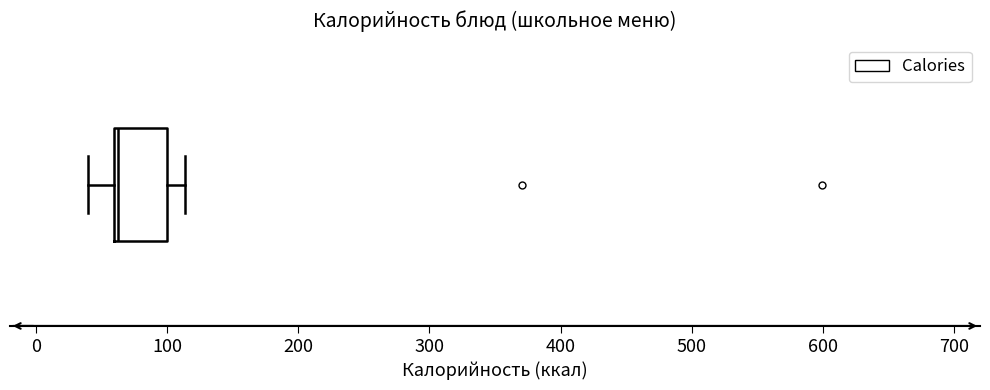

Read this box plot against the x-axis: the position of the median line, the range covered by the box, and the ends of both whiskers. The values are not printed on the chart, so give them approximately, as read against the axis.

median 60 (just right of the box's left edge), box 60 to 100, whiskers 40 to 110